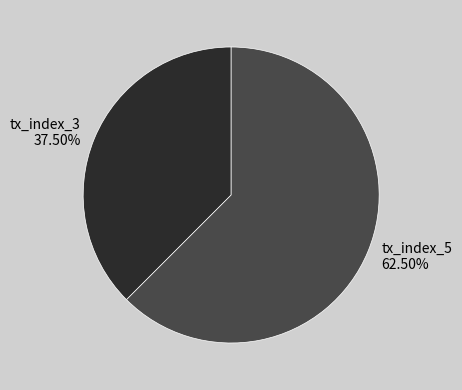

Between tx_index_3 and tx_index_5, which is larger?

tx_index_5